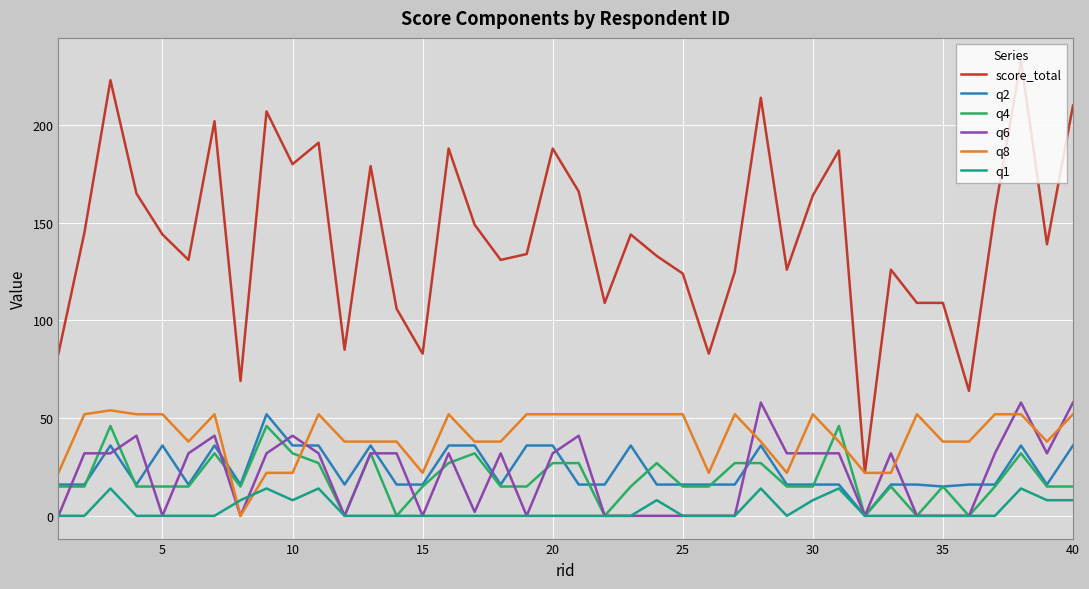

Which series has the largest total across all categories?

score_total